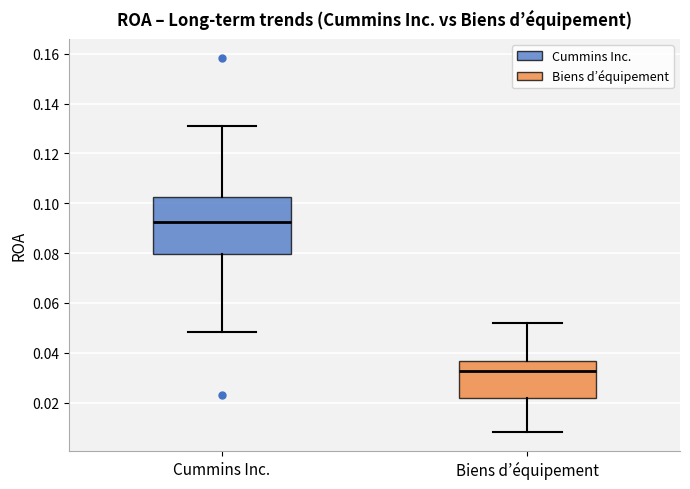

Reading left to right, read every box against the y-axis: the position of its median line, the range the box covers, and the ends of its whiskers. The values are not printed on the chart, so give them approximately, as read against the axis.

Cummins Inc.: median 0.092, box 0.080 to 0.102, whiskers 0.048 to 0.132
Biens d’équipement: median 0.032, box 0.022 to 0.036, whiskers 0.008 to 0.052